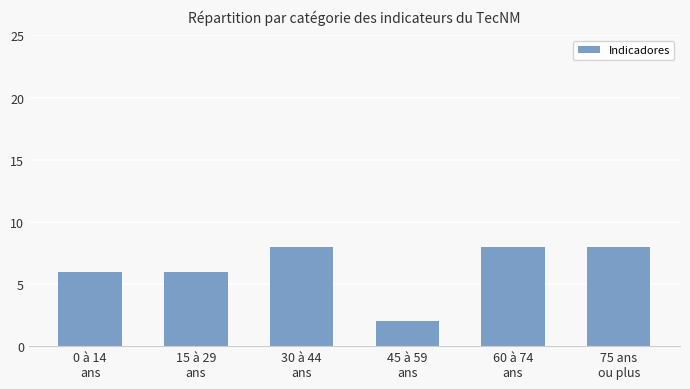

What is the label of the 1st bar from the right?

75 ans
ou plus